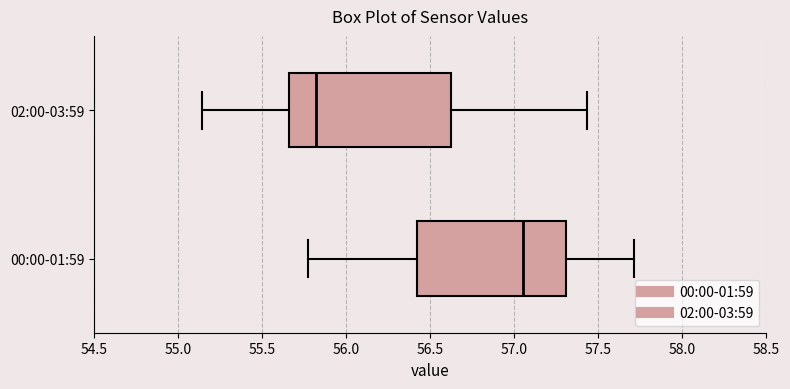

Which box is the widest, from its left edge to its right edge?

02:00-03:59